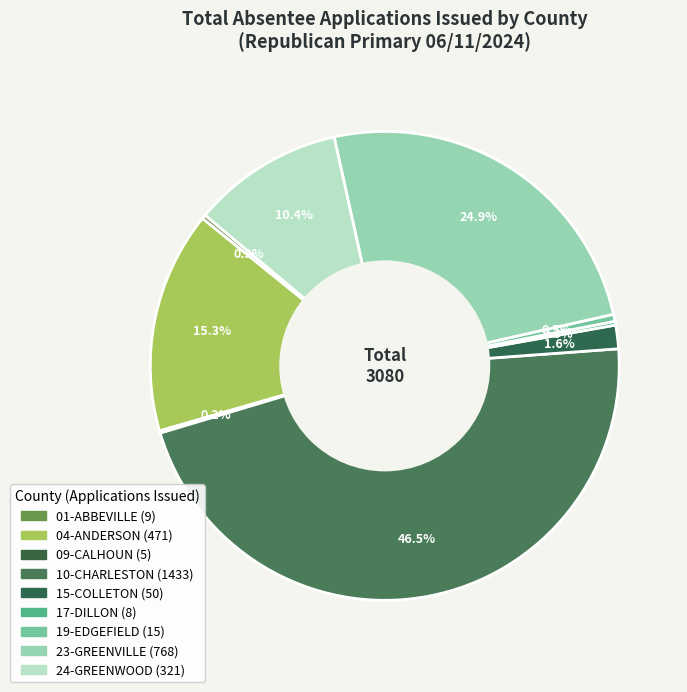

Is it true that 15-COLLETON is 1% of the pie?

False